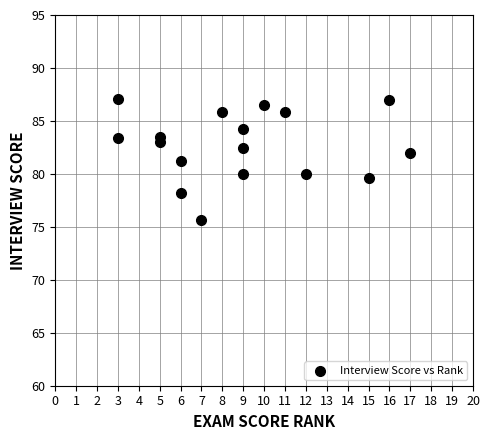

What is the range of X values (max minus min)?

14.0